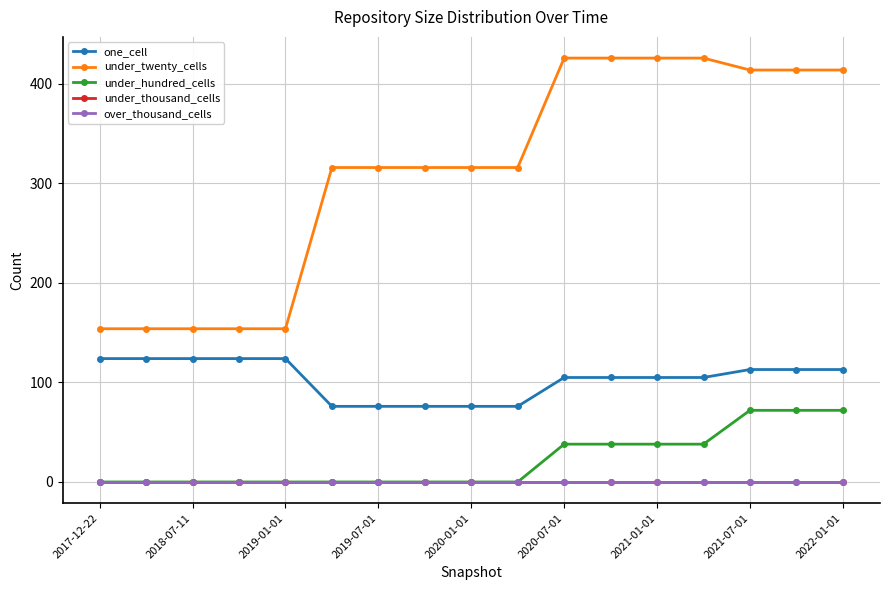

How many distinct data groups are displayed?

5